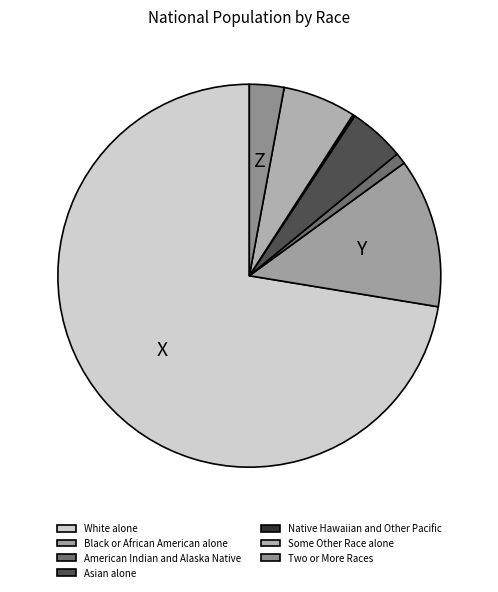

What percentage is the Black or African American alone slice, to the nearest percent?

13%